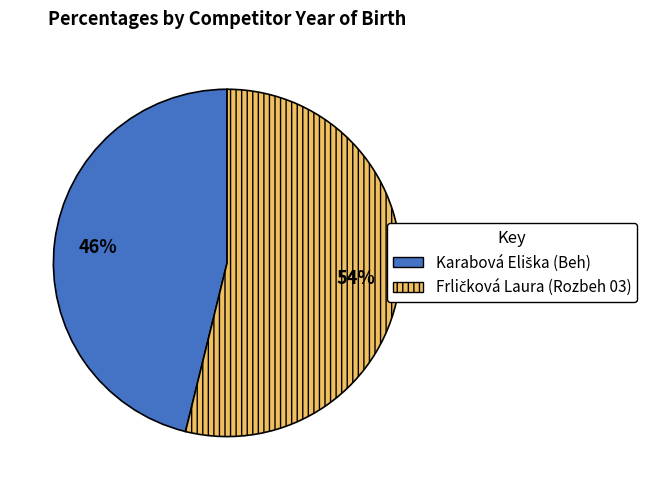

Is there a majority slice in this chart?

Yes